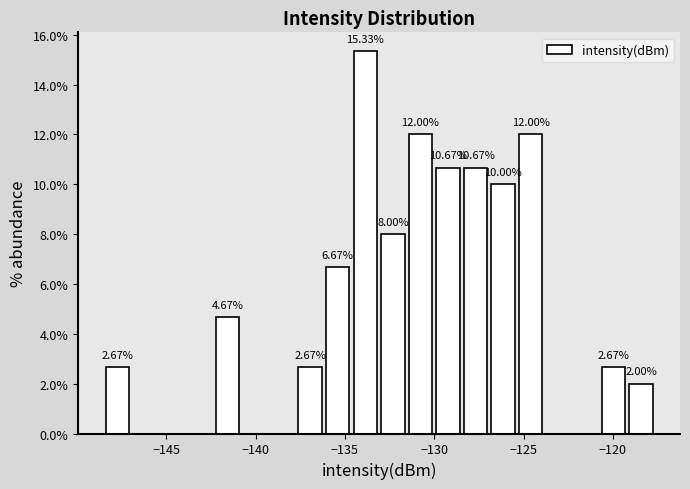

Around what value on the x-axis is the tallest bar? Give the approximate position of its centre, as read against the axis.

-134.0